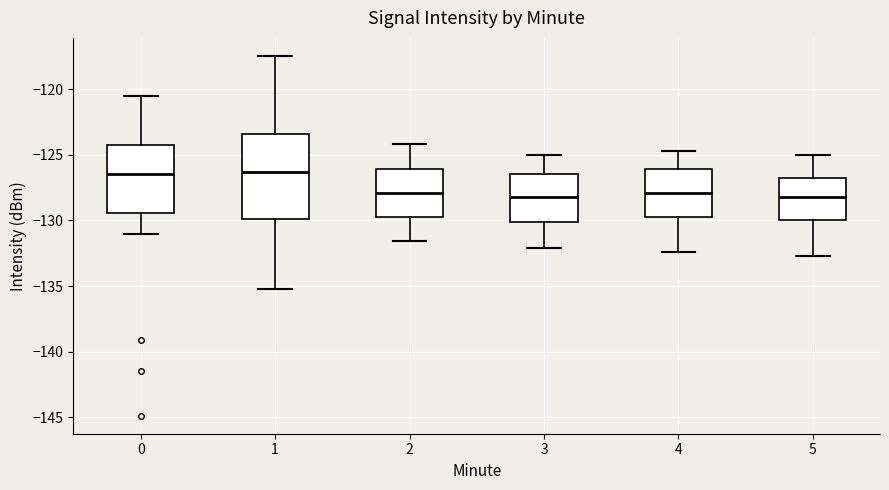

Reading left to right, transcribe this box plot: for each box, give where its median line is, the range the box spans, and where its two whiskers end, as read against the y-axis. The values are not printed on the chart, so give them approximately, as read against the axis.

0: median -126.5, box -129.5 to -124.5, whiskers -131.0 to -120.5
1: median -126.5, box -130.0 to -123.5, whiskers -135.0 to -117.5
2: median -128.0, box -129.5 to -126.0, whiskers -131.5 to -124.0
3: median -128.0, box -130.0 to -126.5, whiskers -132.0 to -125.0
4: median -128.0, box -130.0 to -126.0, whiskers -132.5 to -124.5
5: median -128.0, box -130.0 to -127.0, whiskers -132.5 to -125.0